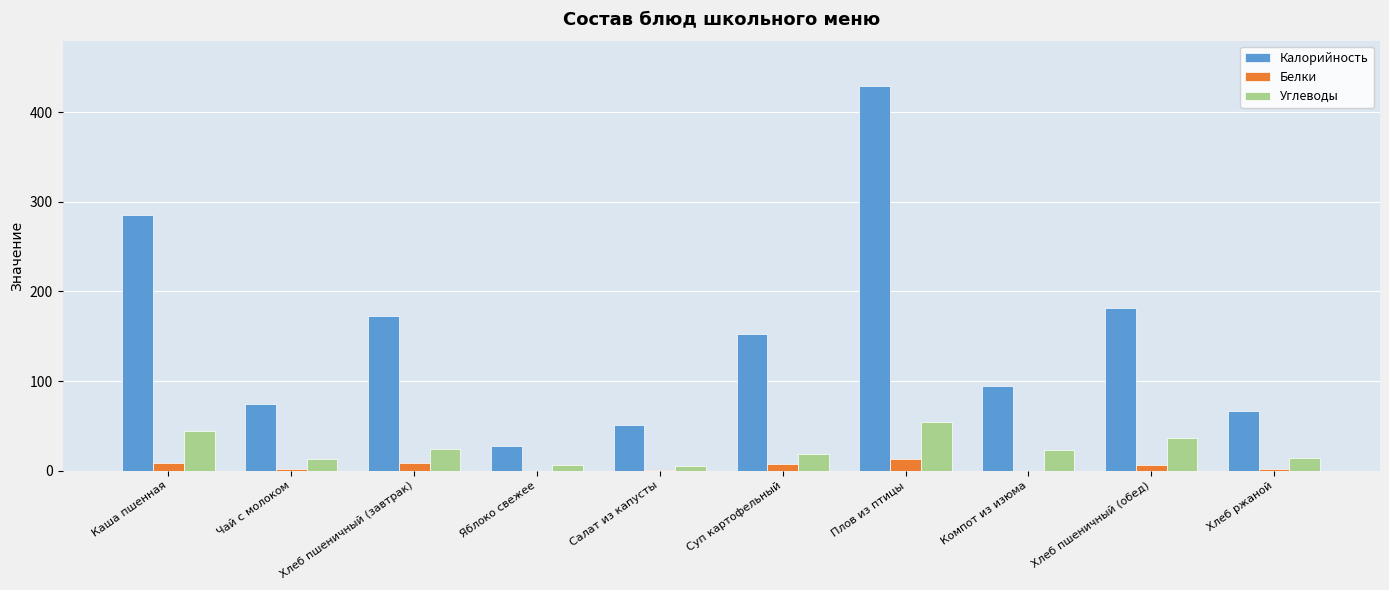

Which series has the largest total across all categories?

Калорийность